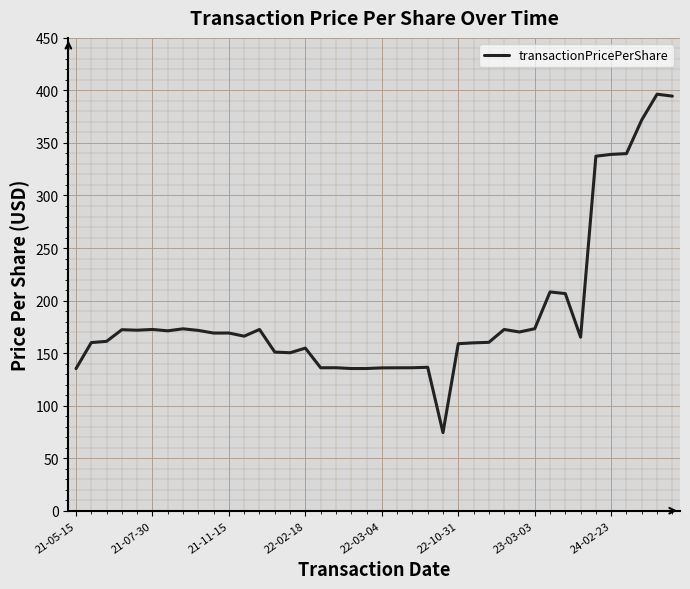

What is the minimum value shown in the chart?

74.3